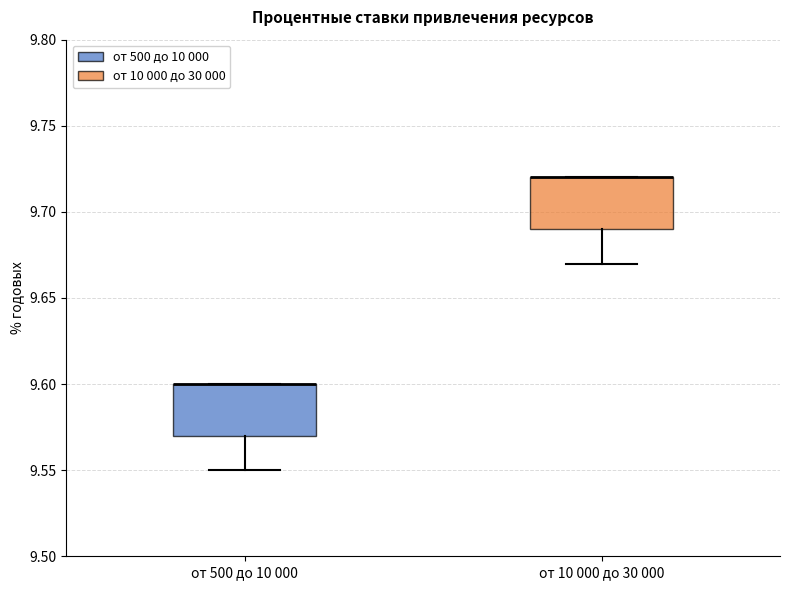

Reading left to right, transcribe this box plot: for each box, give where its median line is, the range the box spans, and where its two whiskers end, as read against the y-axis. The values are not printed on the chart, so give them approximately, as read against the axis.

от 500 до 10 000: median 9.60 (drawn on the box's upper edge), box 9.57 to 9.60, whiskers 9.55 to 9.60
от 10 000 до 30 000: median 9.72 (drawn on the box's upper edge), box 9.69 to 9.72, whiskers 9.67 to 9.72